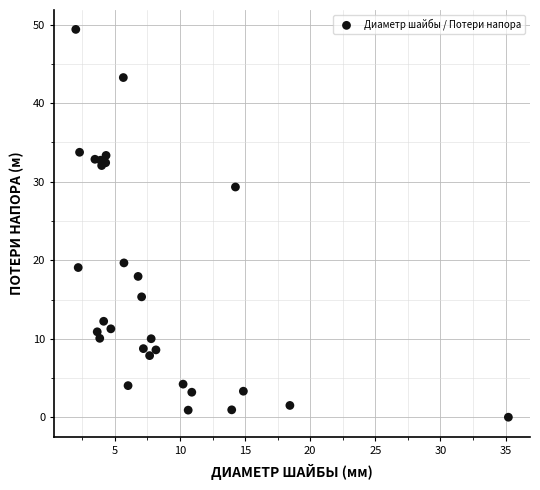

What Y value in the scatter plot is closest to 24?

19.7